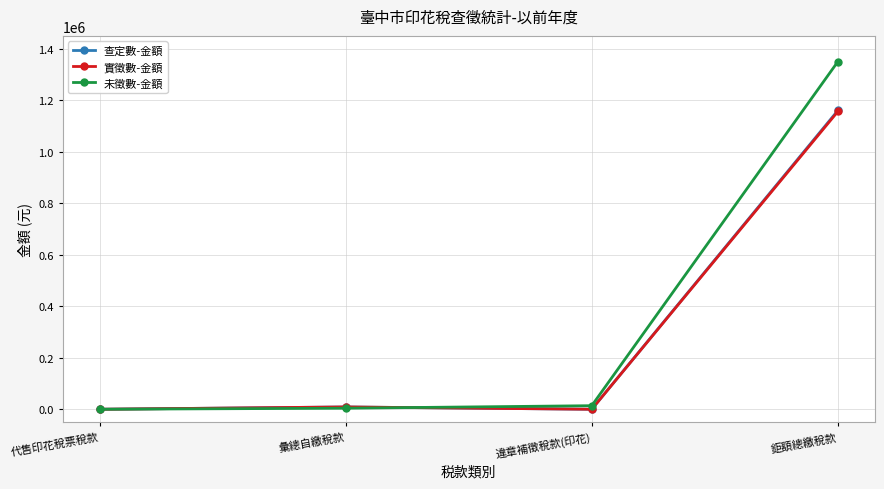

What is the label of the 2nd point from the right?

違章補徵稅款(印花)